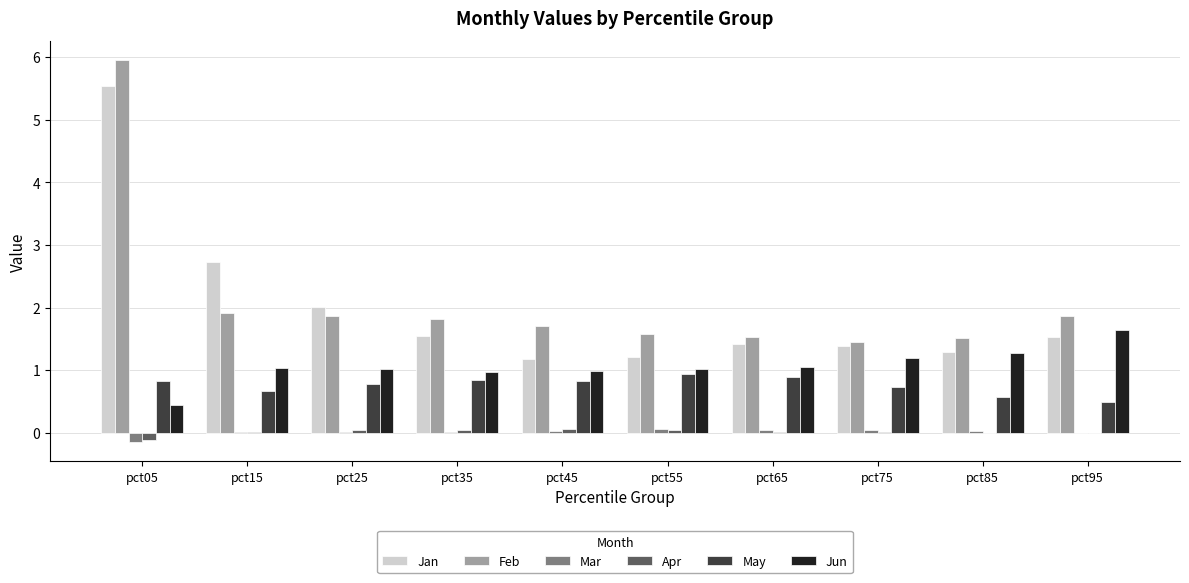

Does the chart contain stacked bars?

No